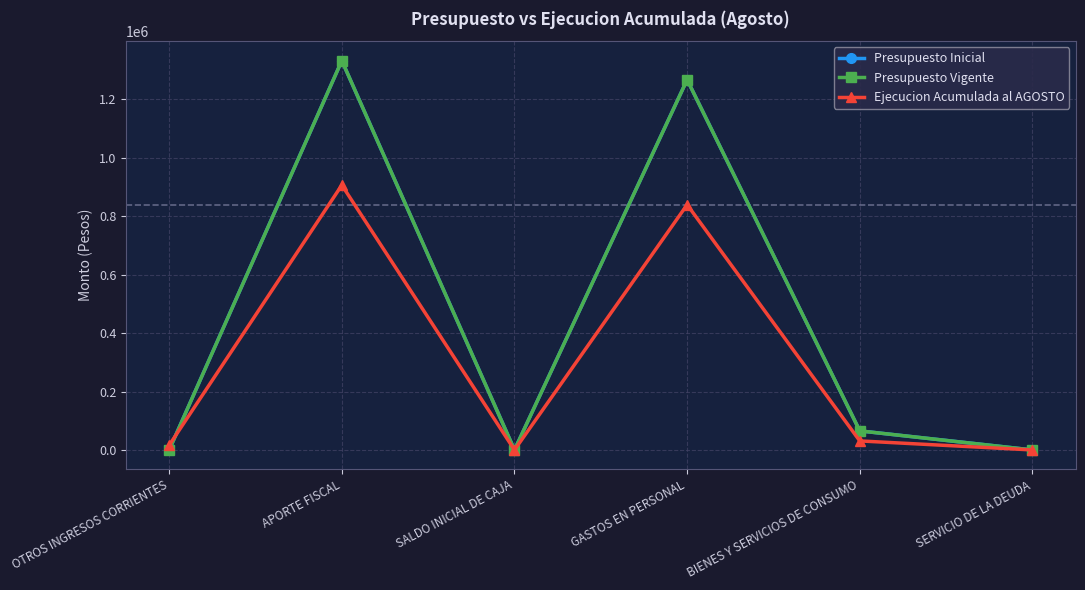

True or false: Presupuesto Vigente and Presupuesto Inicial cross at least once.

False